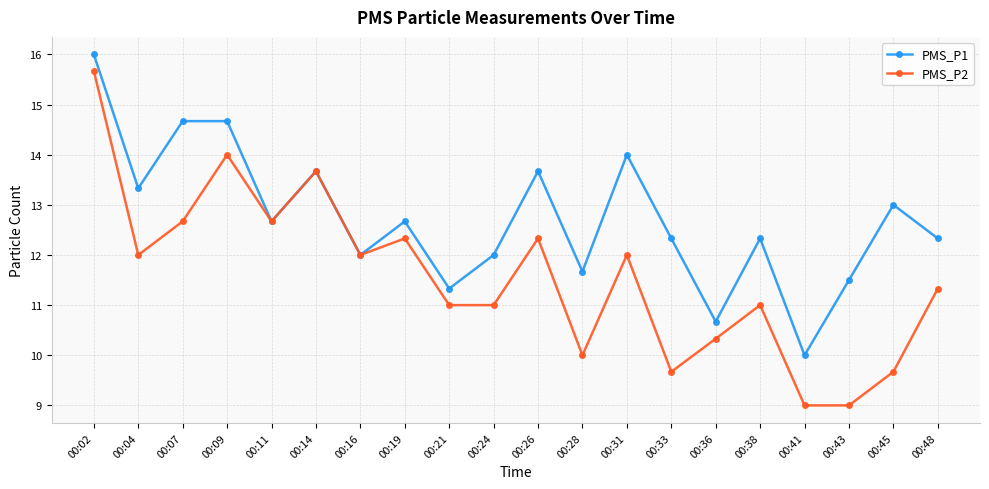

Does the chart display data point markers on the line(s)?

Yes